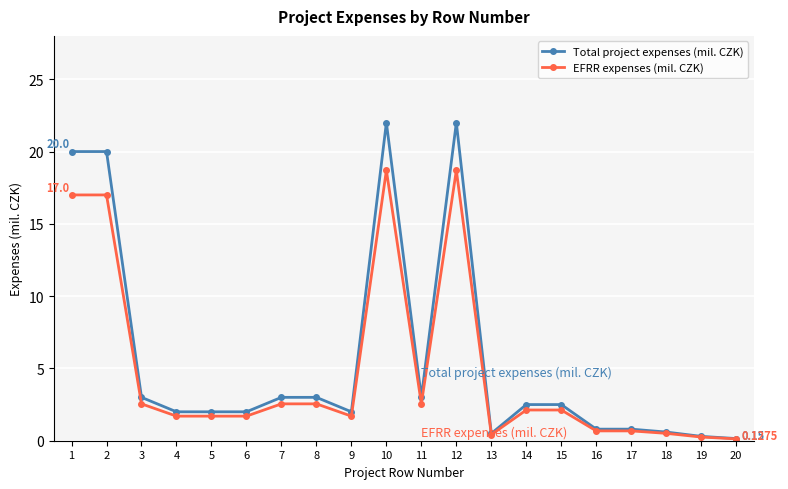

Is the value of EFRR expenses (mil. CZK) at 6 greater than the value of Total project expenses (mil. CZK) at 7?

No